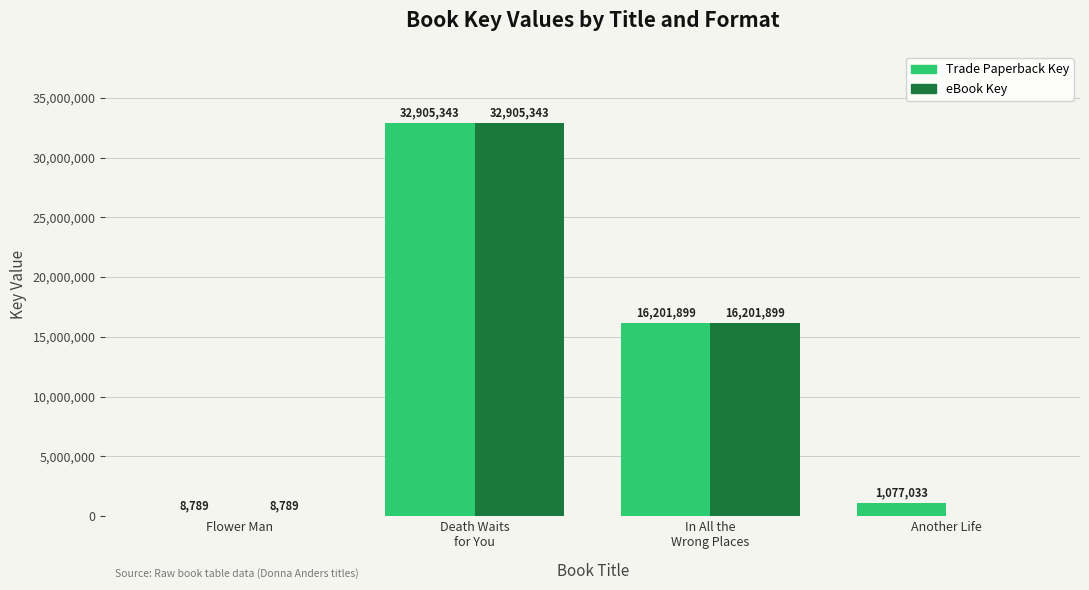

Reading left to right, what are all the values shown in this chart?

Trade Paperback Key: Flower Man=8789	Death Waits
for You=32905343	In All the
Wrong Places=16201899	Another Life=1077033
eBook Key: Flower Man=8789	Death Waits
for You=32905343	In All the
Wrong Places=16201899	Another Life=0